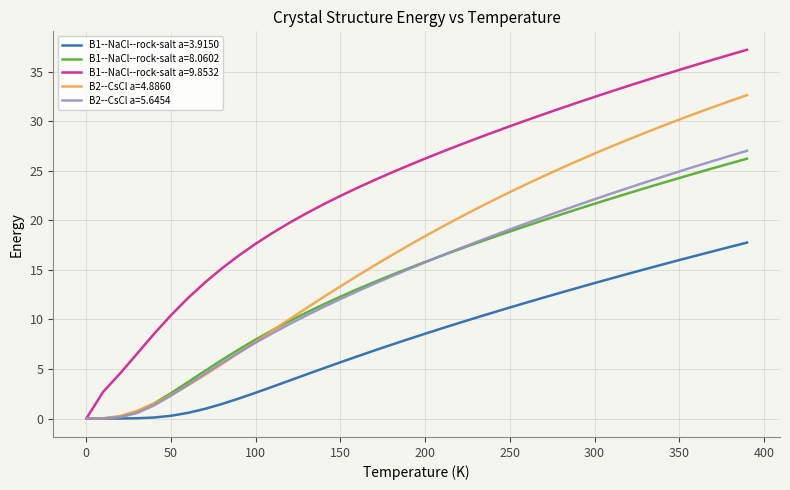

Which series has the largest range (max minus min)?

B1--NaCl--rock-salt a=9.8532